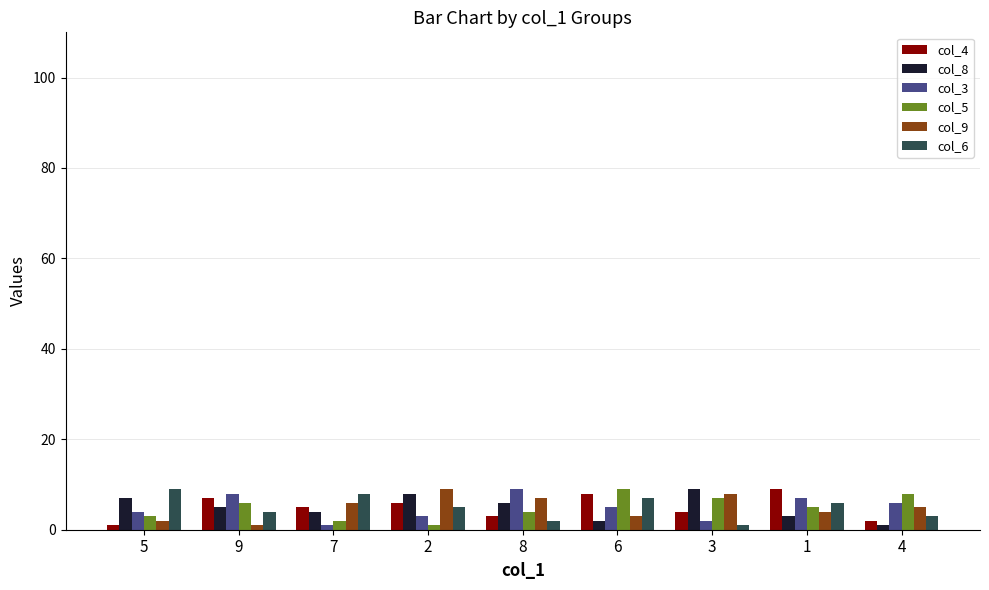

Is the value of col_8 at 5 greater than the value of col_4 at 5?

Yes